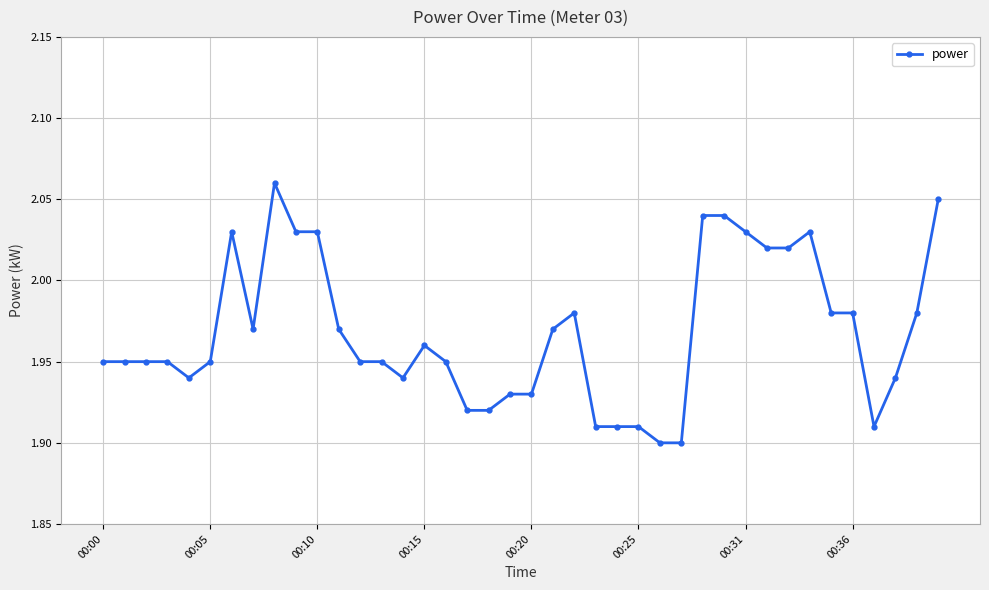

How many categories are shown in the chart?

40